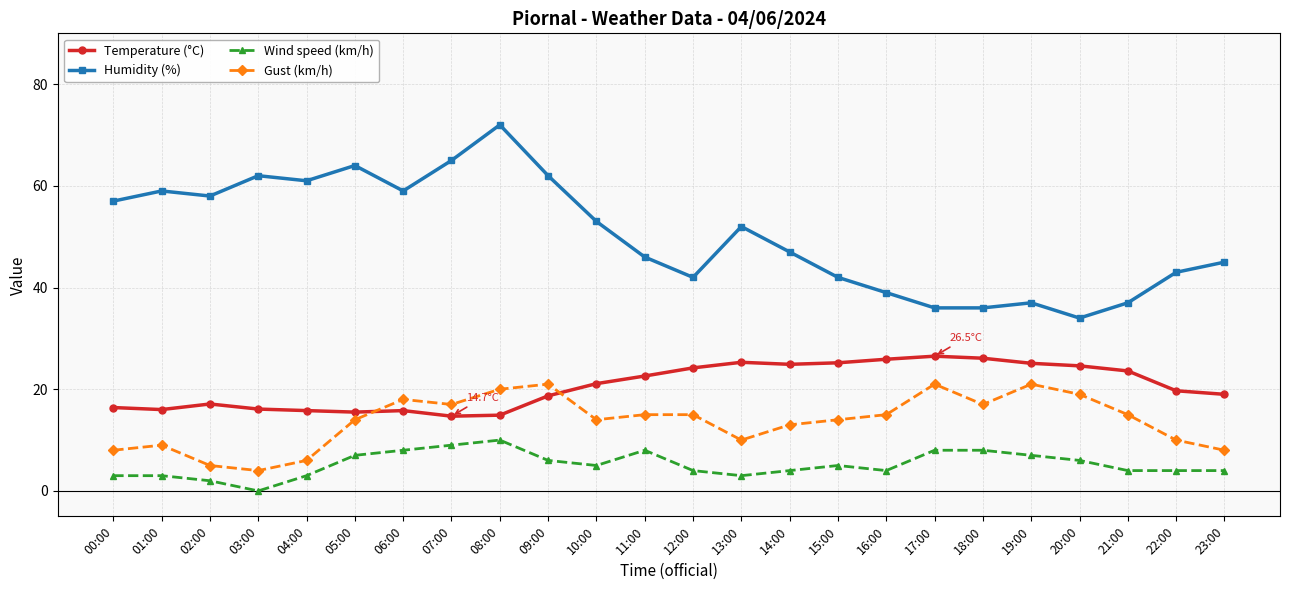

Rank the series by their maximum value, from highest to lowest.

Humidity (%), Temperature (°C), Gust (km/h), Wind speed (km/h)